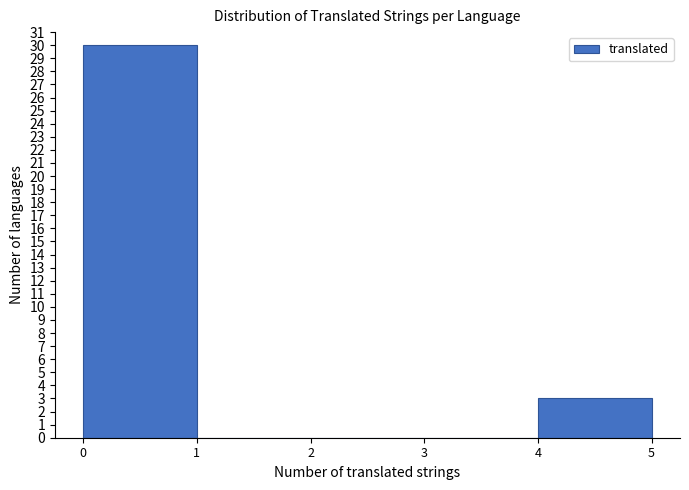

How tall is the bar that spans 4 to 5 on the x-axis? The values are not printed on the chart, so give them approximately, as read against the axis.

3